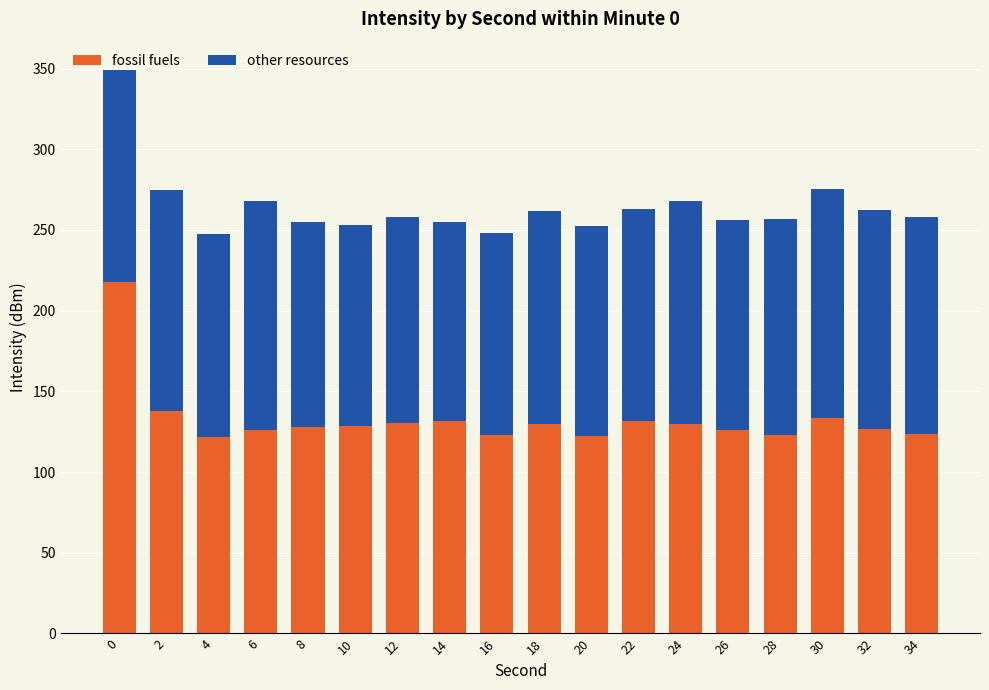

How many bars are there in total?

18